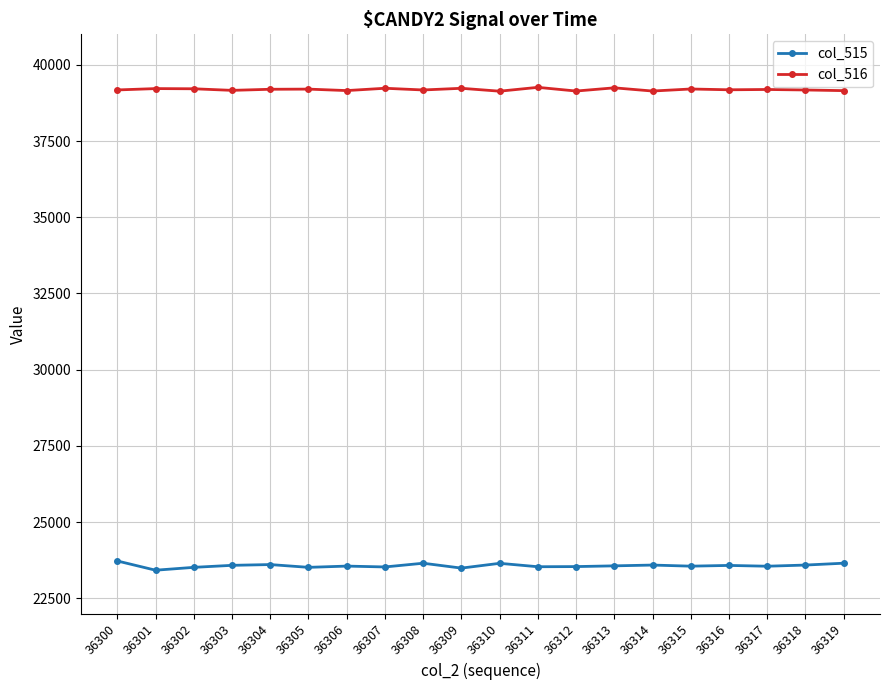

True or false: col_515 has more than 0 points higher than both neighbors.

True